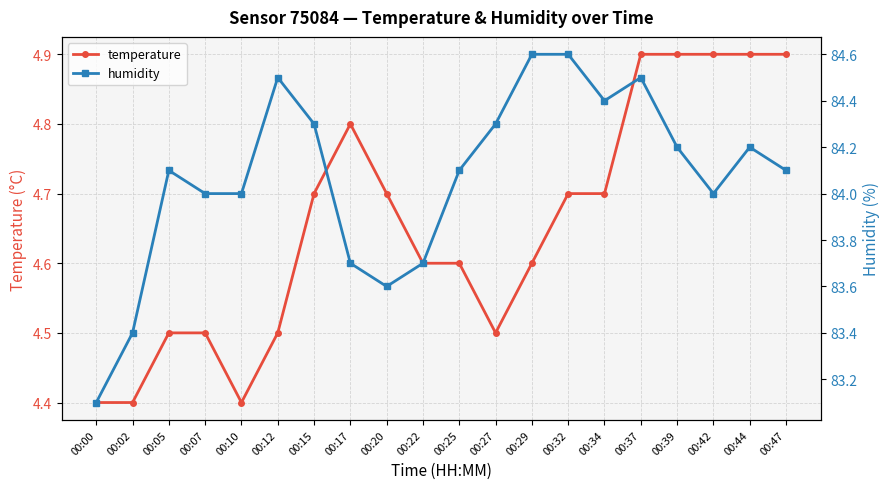

True or false: temperature has more than 2 interior local peaks.

False